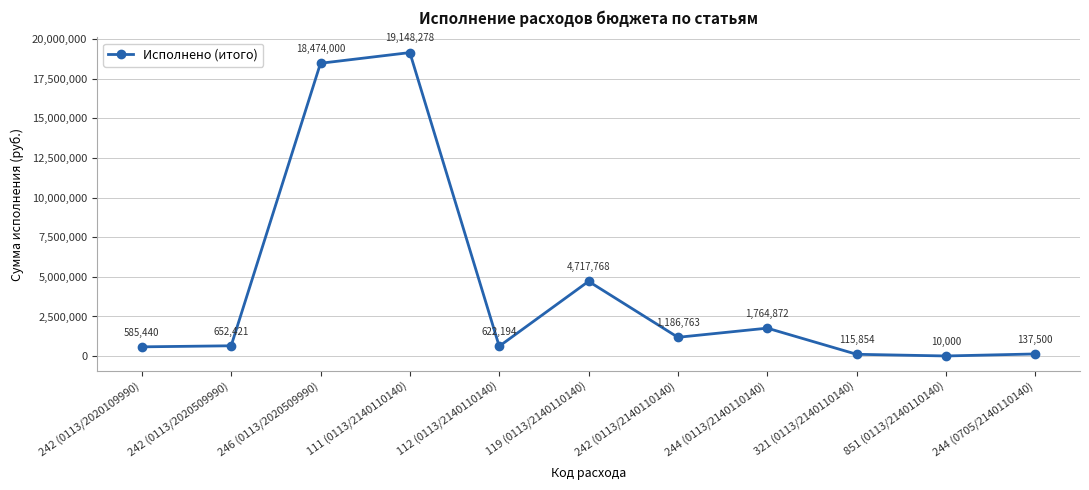

How many interior local valleys (lower than both neighbors) does the data have?

3